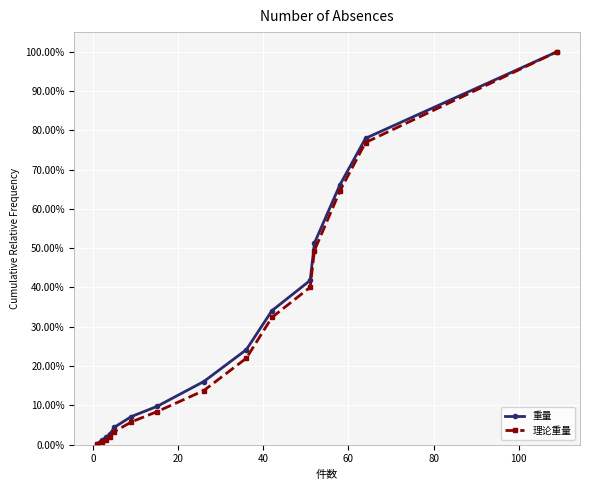

Which series has the largest range (max minus min)?

理论重量